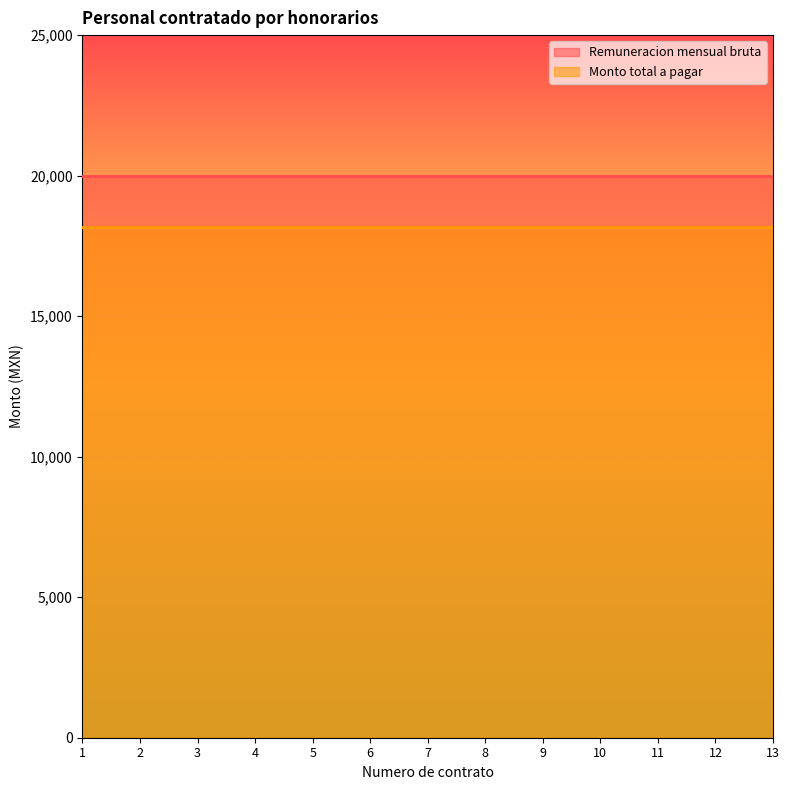

Reading left to right, list all the values displayed in this chart.

Remuneracion mensual bruta: 20000.0	20000.0	20000.0	20000.0	20000.0	20000.0	20000.0	20000.0	20000.0	20000.0	20000.0	20000.0	20000.0
Monto total a pagar: 18189.7	18189.7	18189.7	18189.7	18189.7	18189.7	18189.7	18189.7	18189.7	18189.7	18189.7	18189.7	18189.7